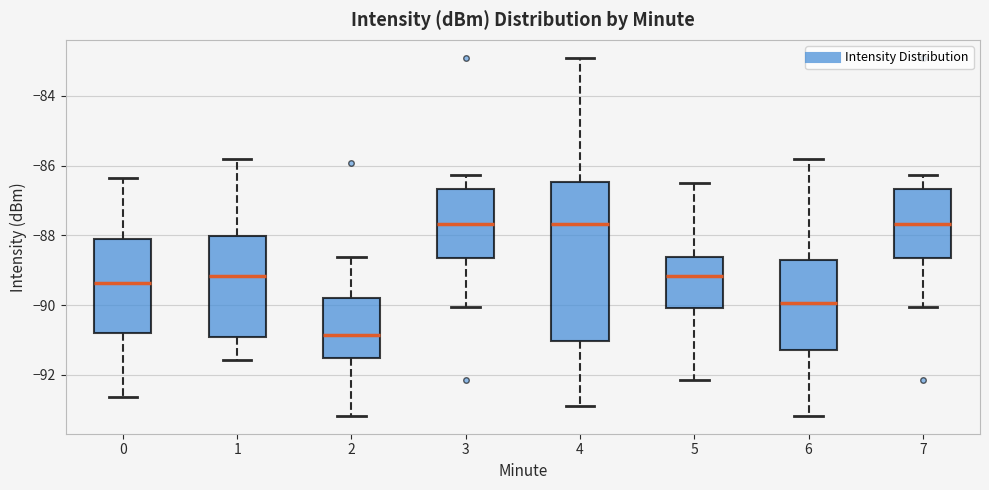

Where does the median line of the box at x = 4 sit on the y-axis? The values are not printed on the chart, so give them approximately, as read against the axis.

-87.6